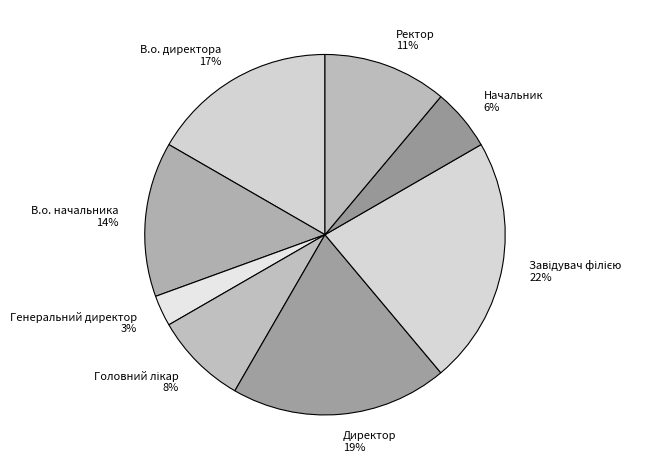

To the nearest percent, what percentage of the pie is Начальник?

6%